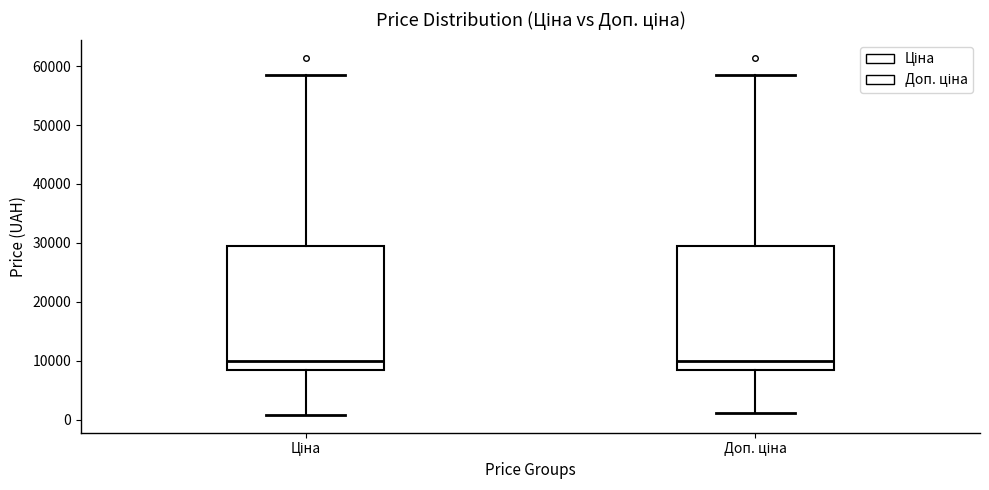

Reading left to right, transcribe this box plot: for each box, give where its median line is, the range the box spans, and where its two whiskers end, as read against the y-axis. The values are not printed on the chart, so give them approximately, as read against the axis.

Ціна: median 10000, box 8000 to 29000, whiskers 1000 to 58000
Доп. ціна: median 10000, box 8000 to 29000, whiskers 1000 to 58000